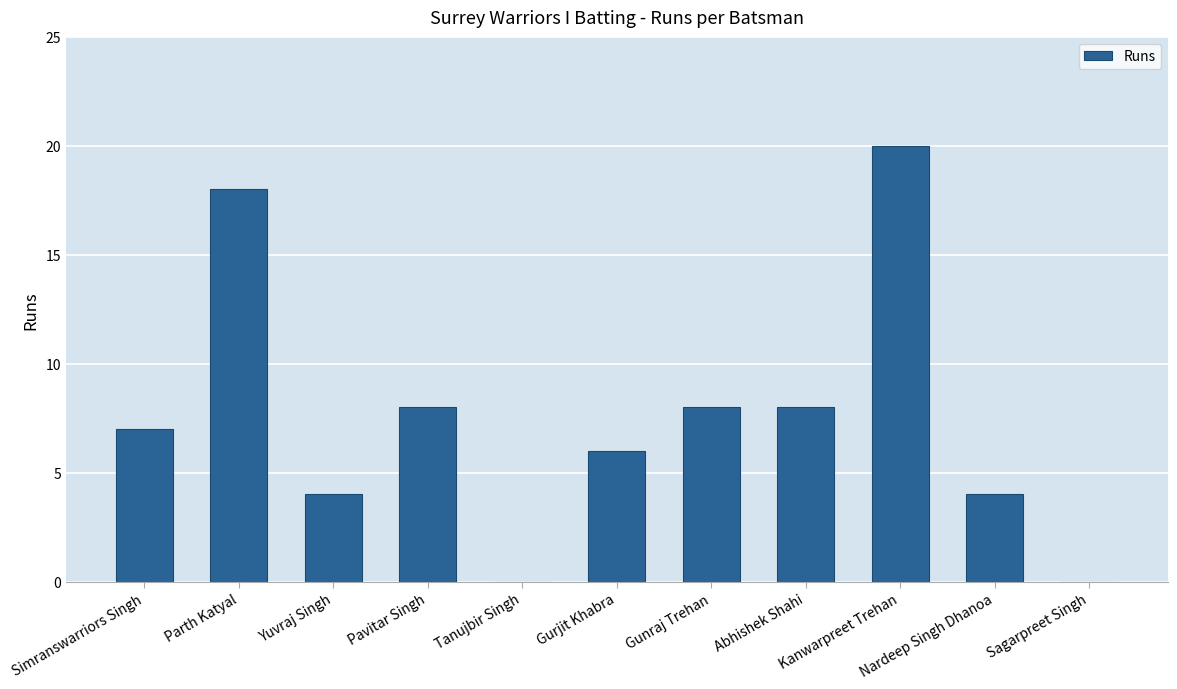

What is the greatest value displayed?

20